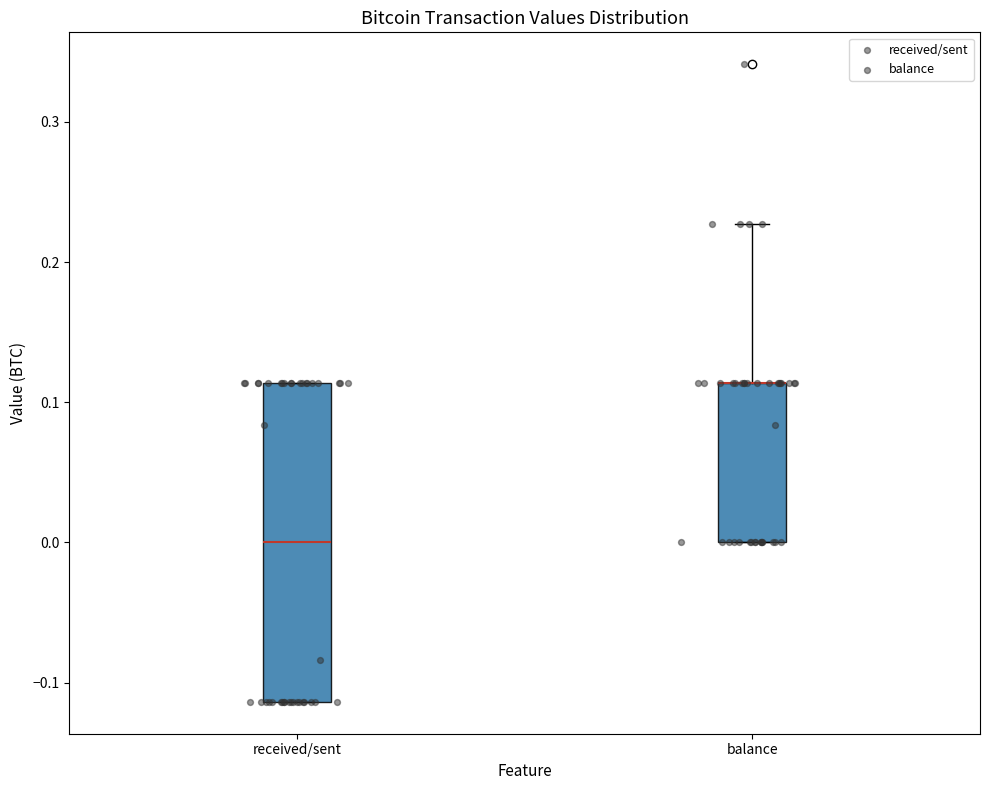

Reading left to right, read every box against the y-axis: the position of its median line, the range the box covers, and the ends of its whiskers. The values are not printed on the chart, so give them approximately, as read against the axis.

received/sent: median 0.00, box -0.11 to 0.11, whiskers -0.11 to 0.11
balance: median 0.11 (drawn on the box's upper edge), box 0.00 to 0.11, whiskers 0.00 to 0.23